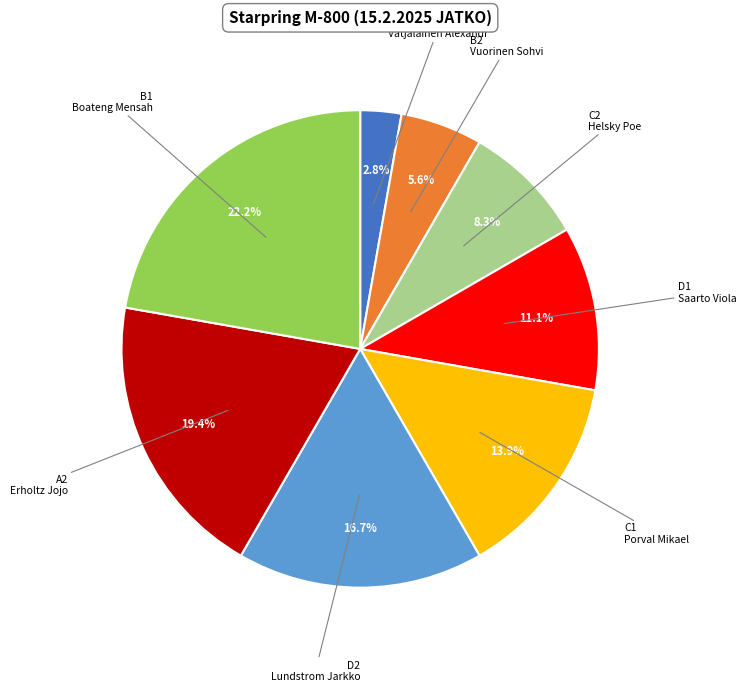

Count the number of slices in the pie.

8